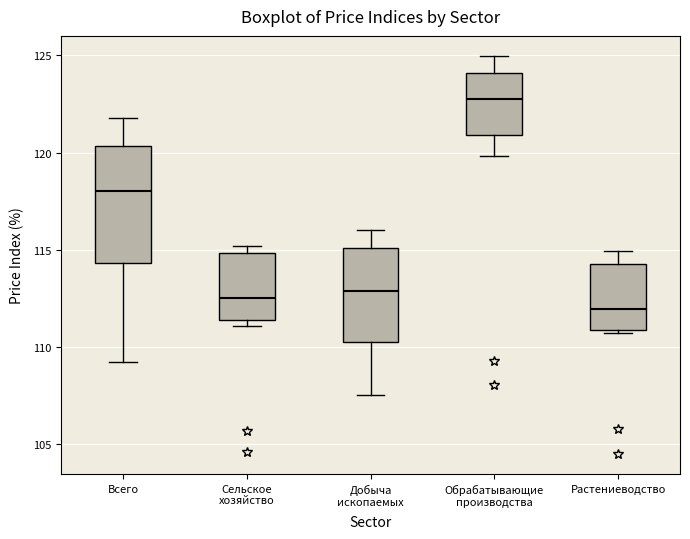

Reading left to right, read every box against the y-axis: the position of its median line, the range the box covers, and the ends of its whiskers. The values are not printed on the chart, so give them approximately, as read against the axis.

Всего: median 118.0, box 114.5 to 120.5, whiskers 109.5 to 122.0
Сельское хозяйство: median 112.5, box 111.5 to 115.0, whiskers 111.0 to 115.0 (just above the box's upper edge)
Добыча ископаемых: median 113.0, box 110.5 to 115.0, whiskers 107.5 to 116.0
Обрабатывающие производства: median 123.0, box 121.0 to 124.0, whiskers 120.0 to 125.0
Растениеводство: median 112.0, box 111.0 to 114.5, whiskers 110.5 to 115.0